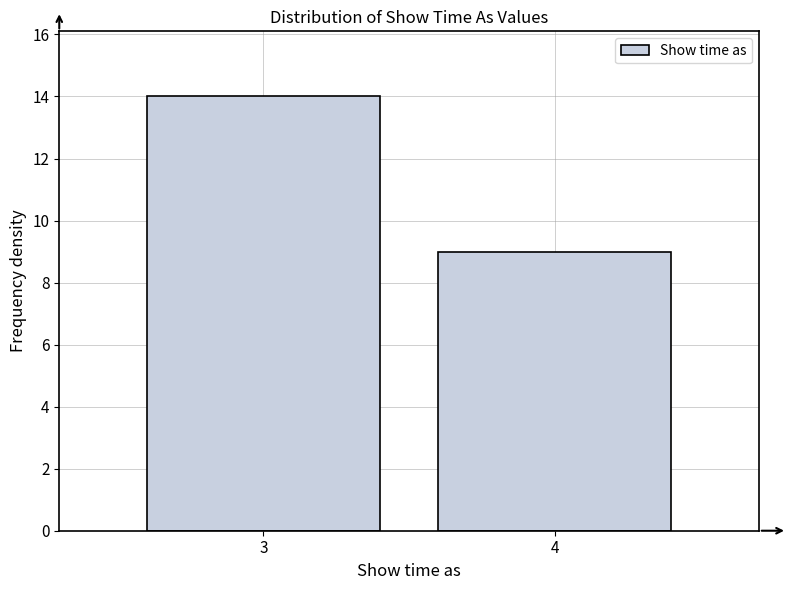

Reading left to right, what are all the values shown in this chart?

14	9